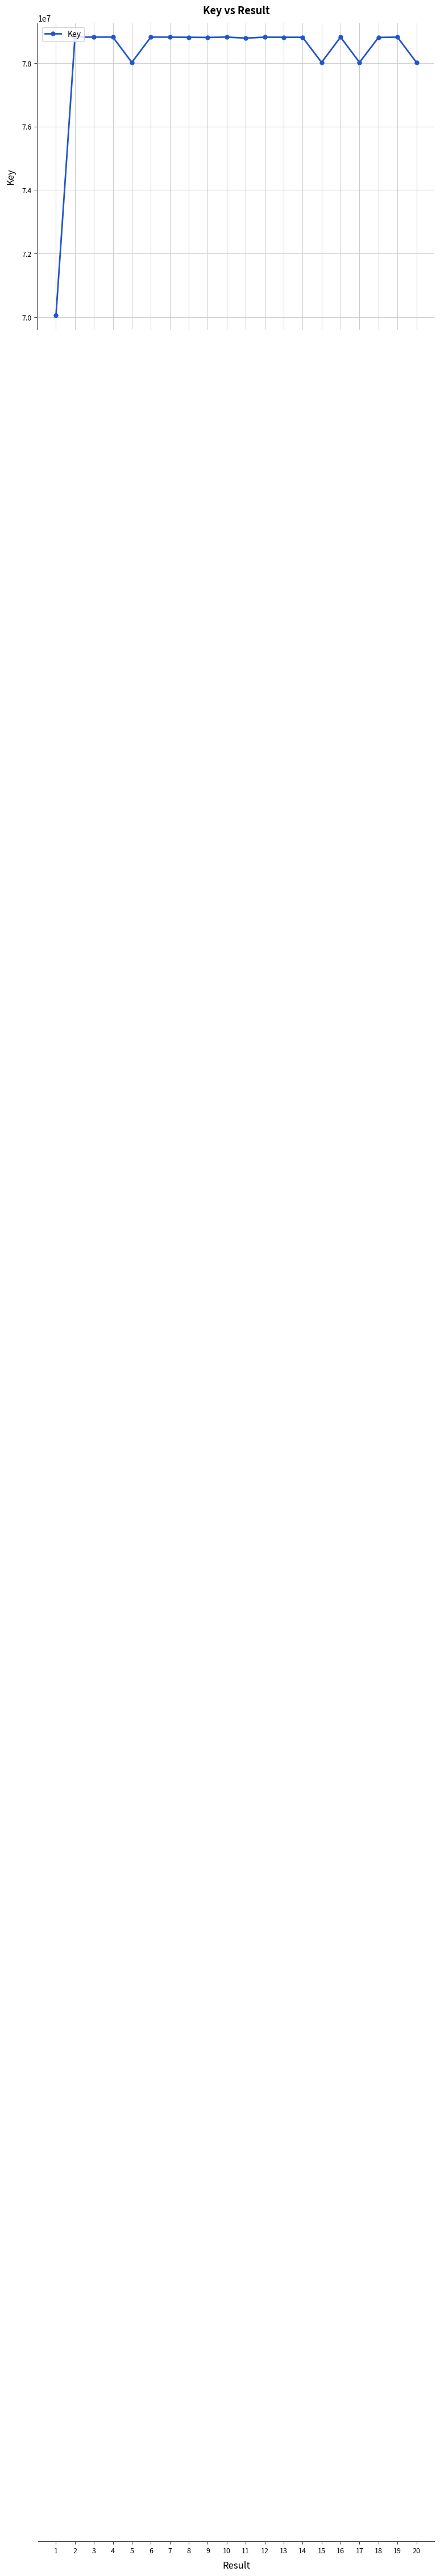

What is the maximum value shown in the chart?

78812044